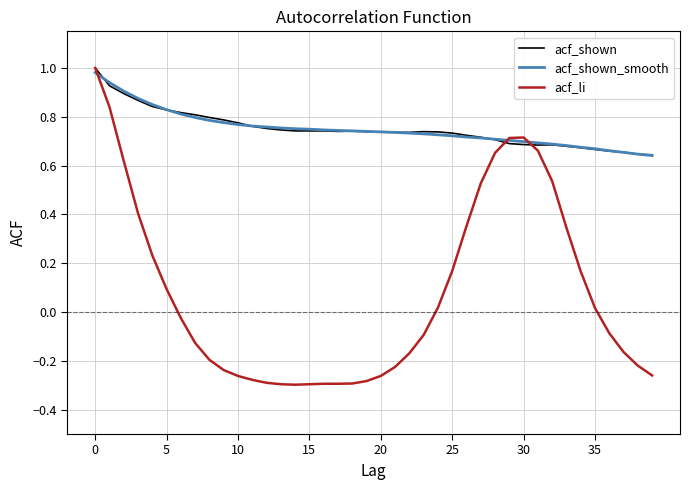

Which series has the largest range (max minus min)?

acf_li